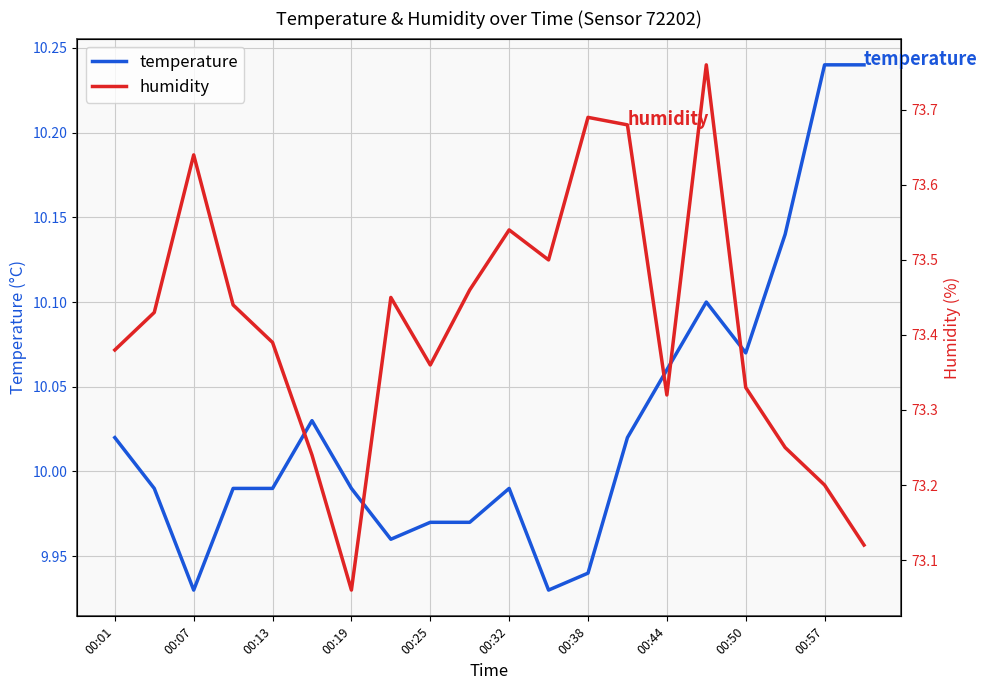

Is it true that temperature equals 17.7 at 00:44?

False